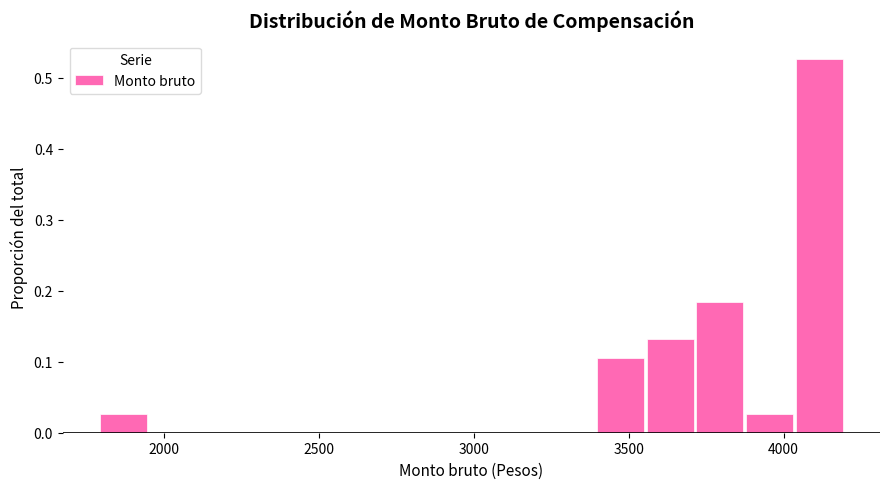

Read against the x-axis, roughly where is the centre of the tallest bar?

4100